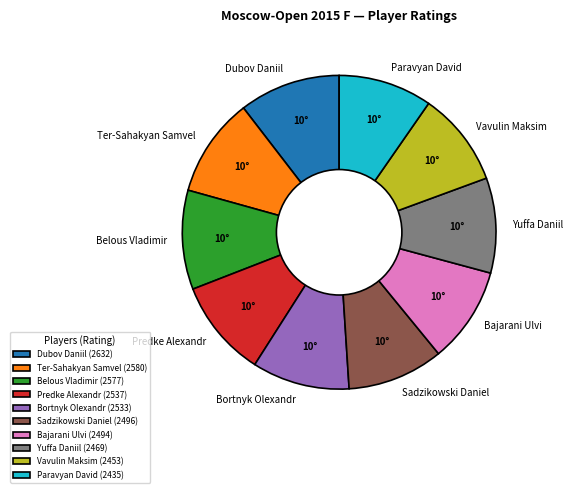

Is the sum of Sadzikowski Daniel and Belous Vladimir greater than half?

No